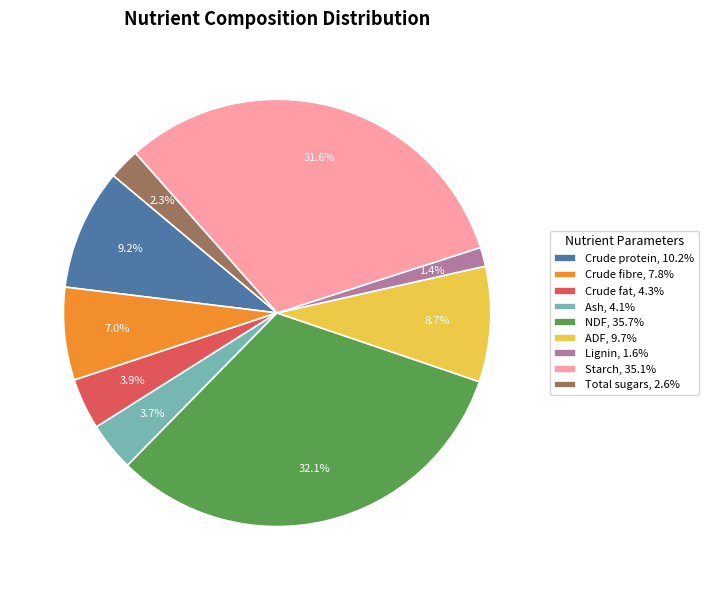

True or false: Starch accounts for 43% of the total.

False